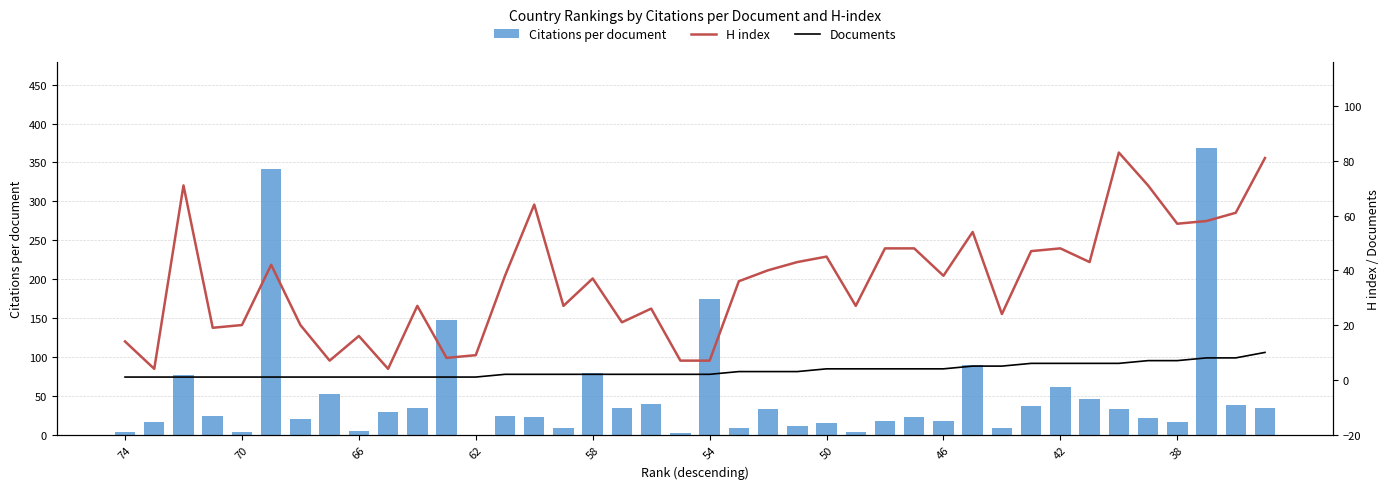

What is the highest value of the H index series?

83.0